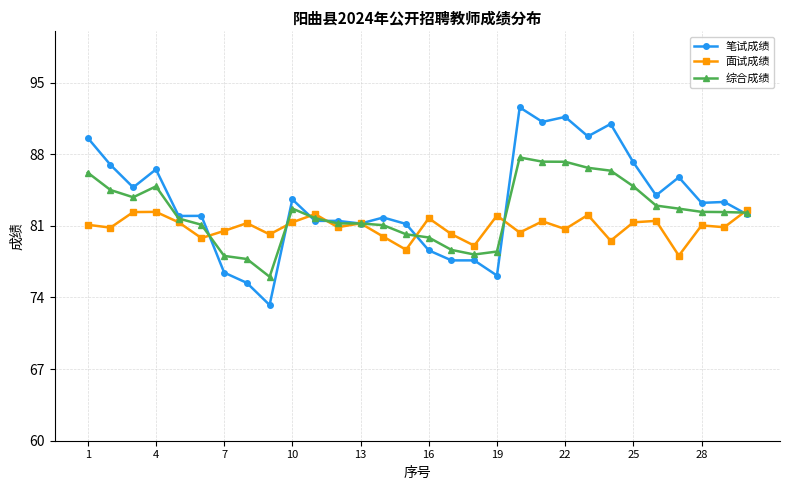

What is the minimum value for 综合成绩?

76.0